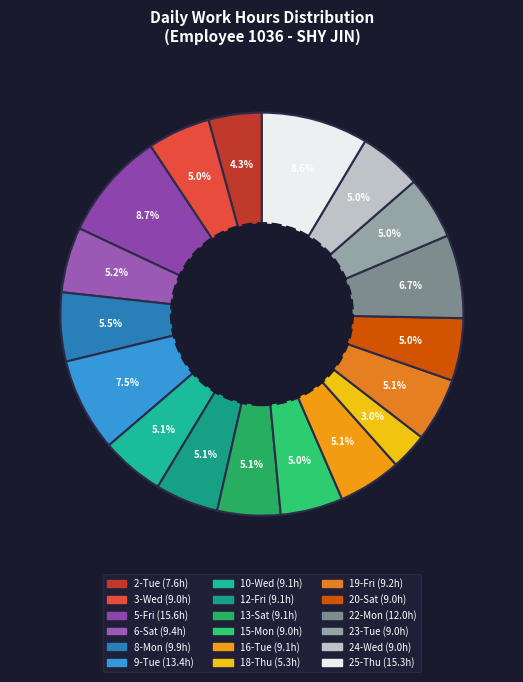

What is the smallest slice in the pie chart?

18-Thu